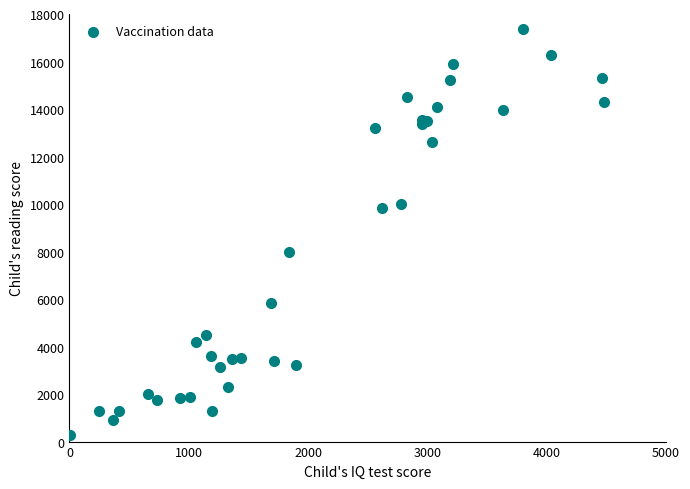

What Y value in the scatter plot is closest to 8807?

7970